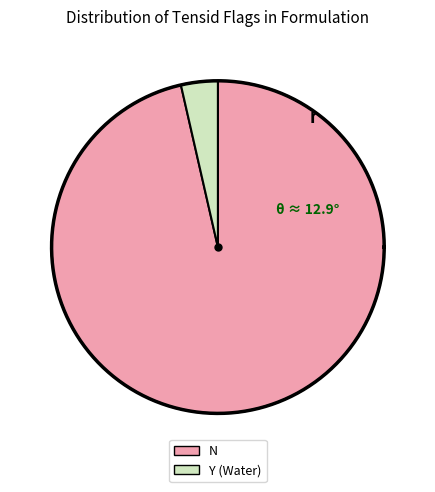

Rank the categories by value from lowest to highest.

Y (Water), N